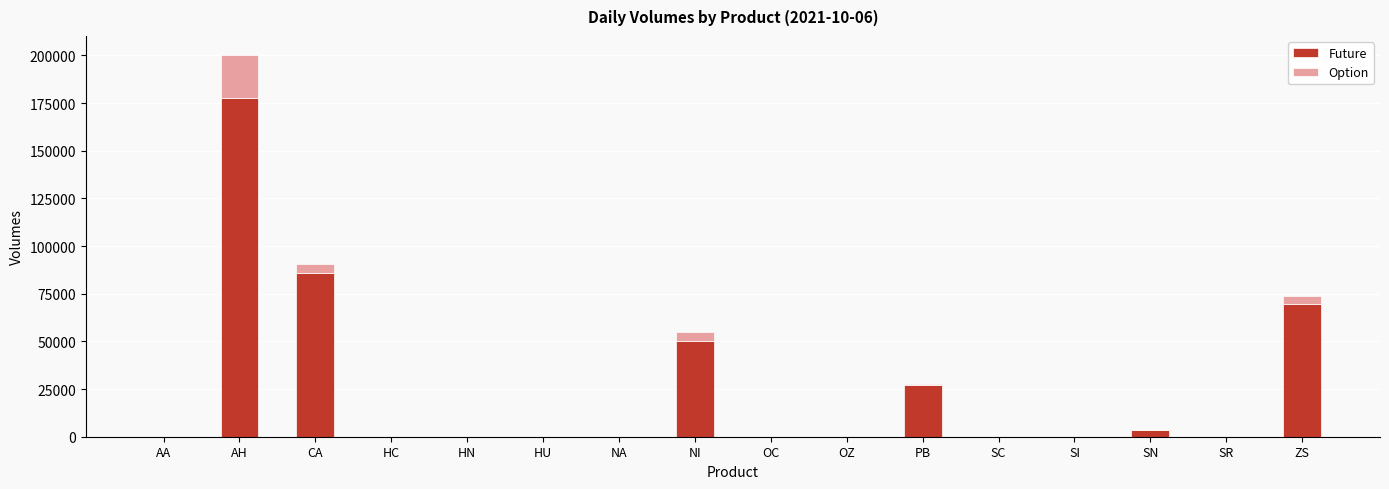

At which category is the sum across all series the highest?

AH